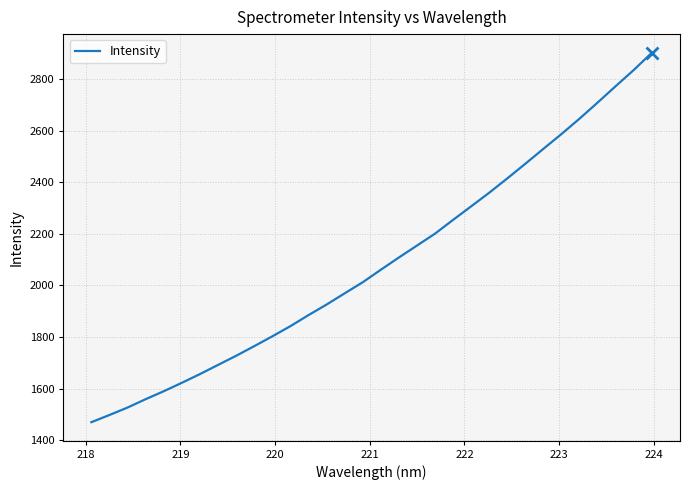

What is the smallest value displayed?

1470.3